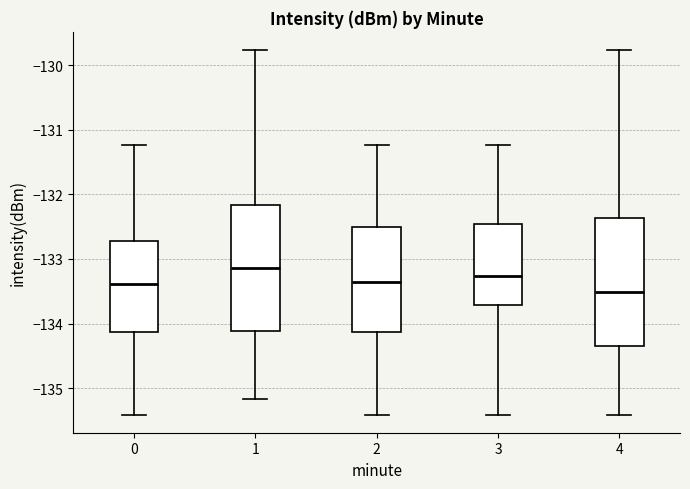

Which box's median line is the highest?

1